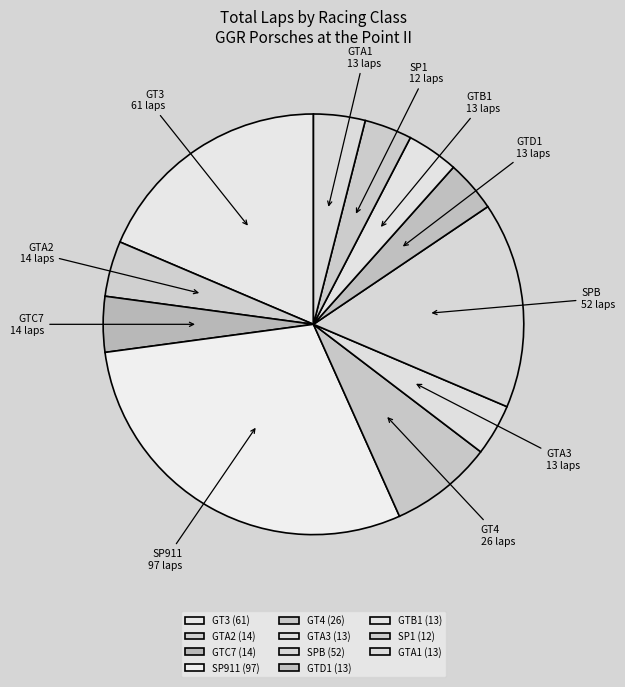

Which category has the biggest portion of the pie?

SP911 (97)